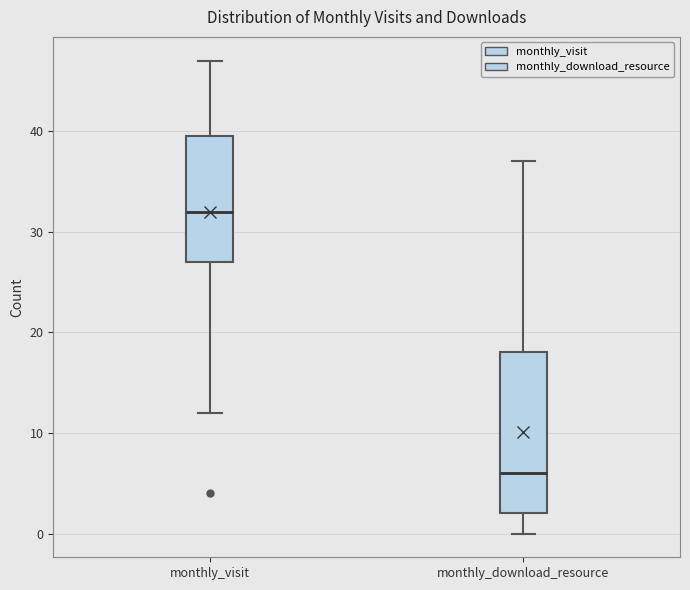

Reading left to right, read every box against the y-axis: the position of its median line, the range the box covers, and the ends of its whiskers. The values are not printed on the chart, so give them approximately, as read against the axis.

monthly_visit: median 32, box 27 to 40, whiskers 12 to 47
monthly_download_resource: median 6, box 2 to 18, whiskers 0 to 37